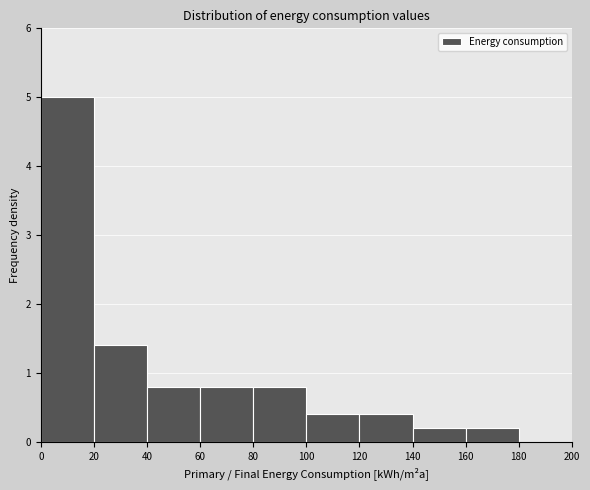

What is the height of the bar covering 20 to 40 on the x-axis? The values are not printed on the chart, so give them approximately, as read against the axis.

1.4